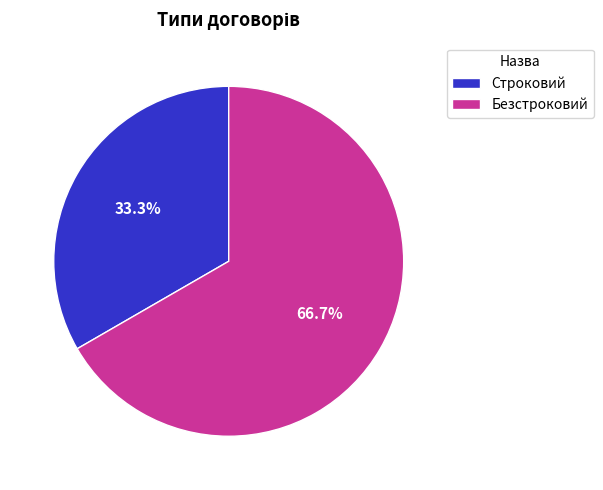

Does any single category account for the majority?

Yes